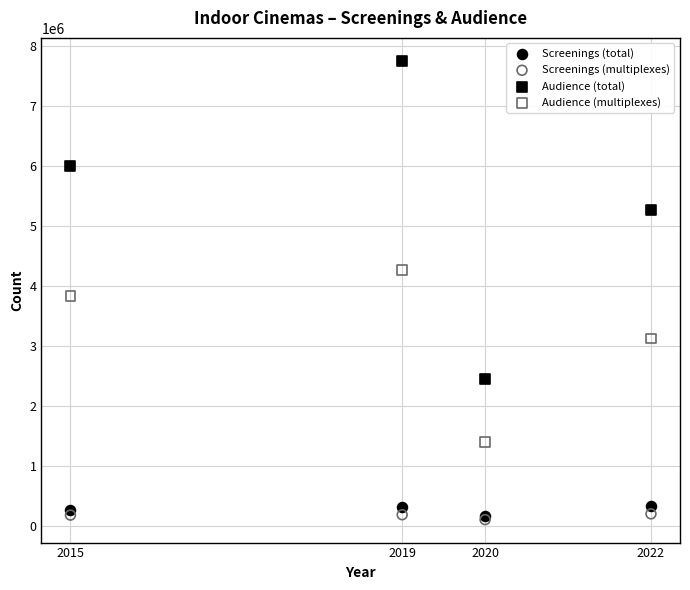

In the Audience (multiplexes) series, what Y value is closest to 2836804?

3126157